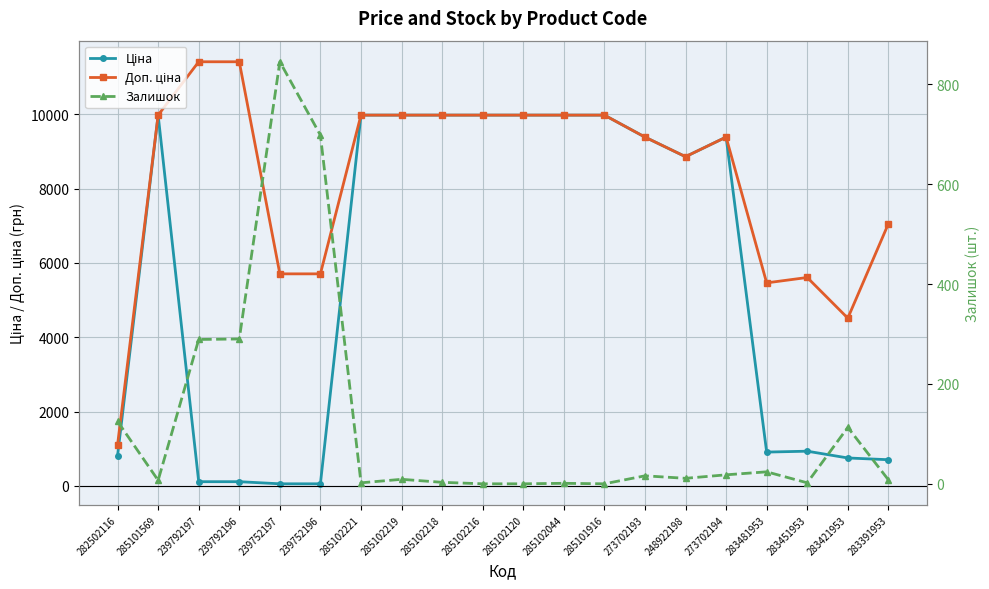

What is the value of the Ціна point at the 3rd from the left?

114.1